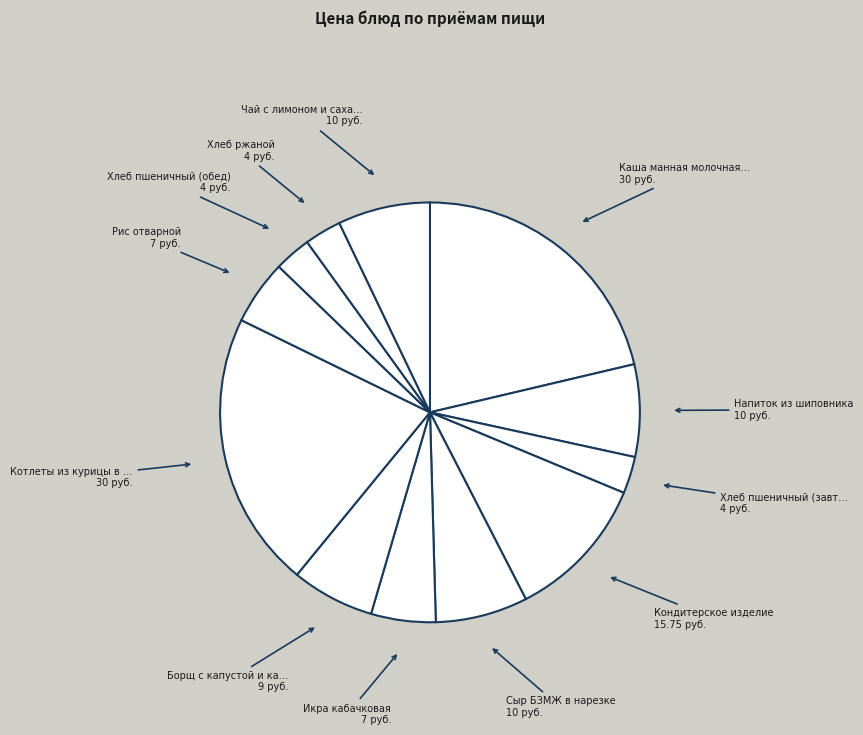

How many segments does this pie chart have?

12